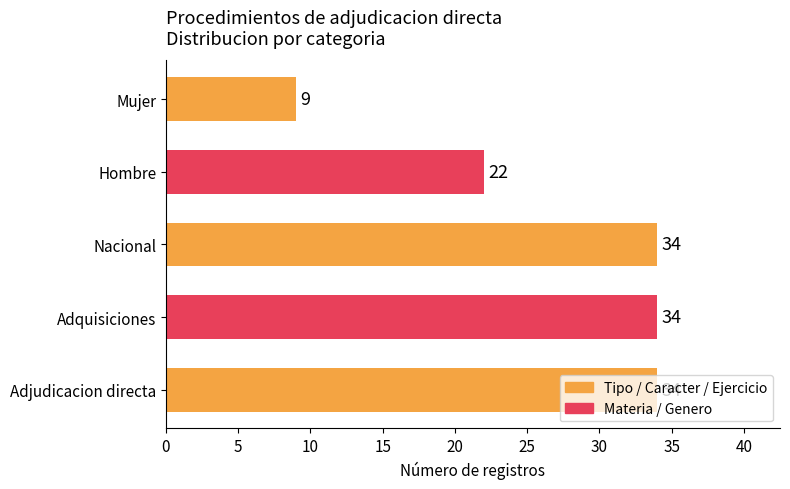

At which label is the value closest to 21?

Hombre